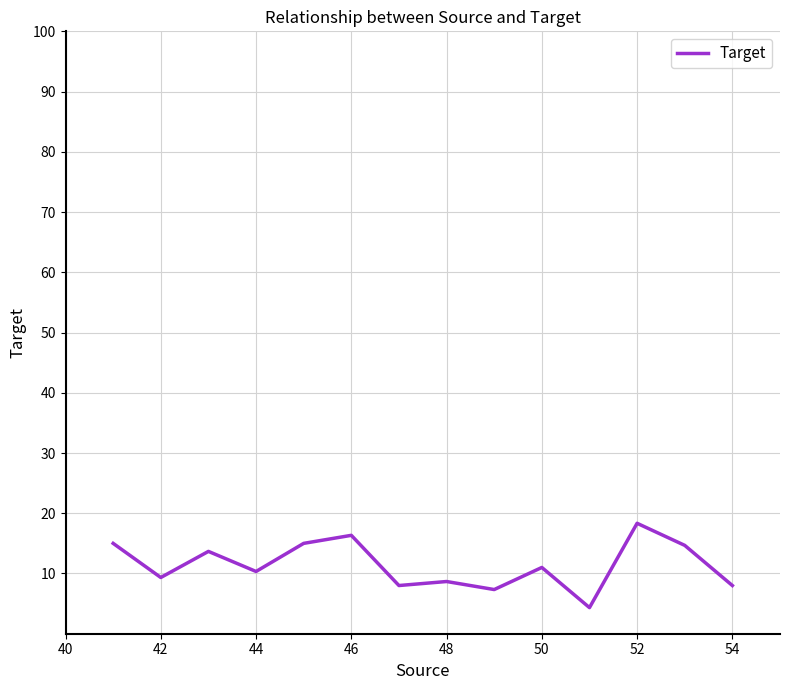

What is the greatest value displayed?

18.3